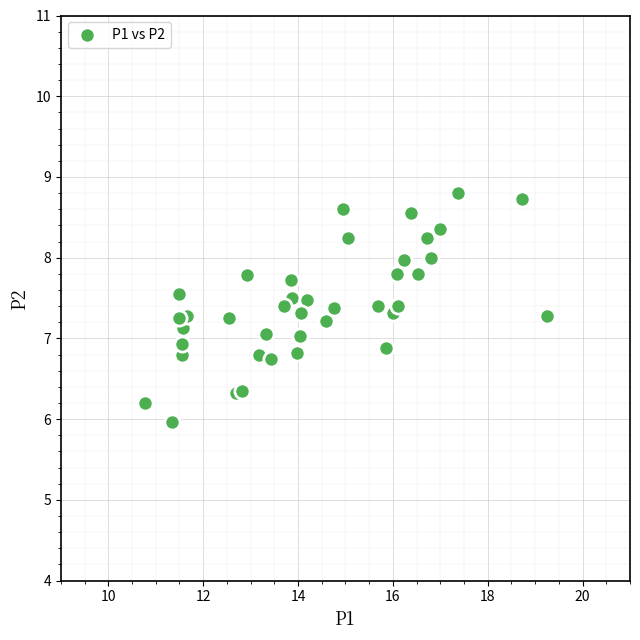

What is the range of Y values (max minus min)?

2.8